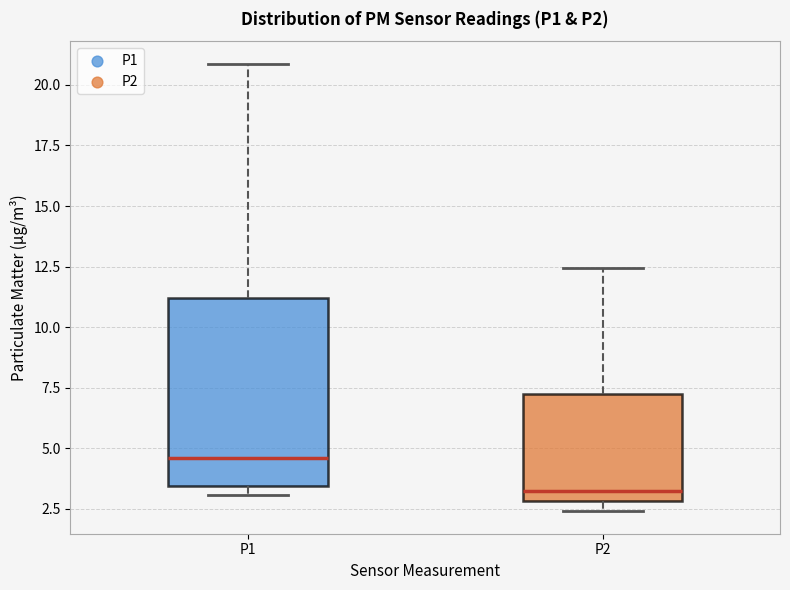

Reading left to right, transcribe this box plot: for each box, give where its median line is, the range the box spans, and where its two whiskers end, as read against the y-axis. The values are not printed on the chart, so give them approximately, as read against the axis.

P1: median 4.5, box 3.5 to 11.0, whiskers 3.0 to 21.0
P2: median 3.0 (just above the box's lower edge), box 3.0 to 7.0, whiskers 2.5 to 12.5